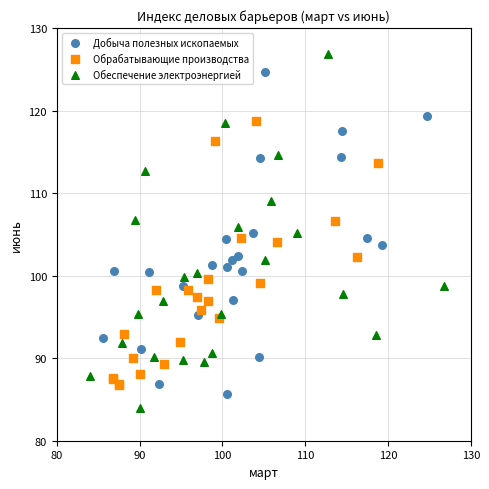

Which series has the largest Y range (max minus min)?

Обеспечение электроэнергией